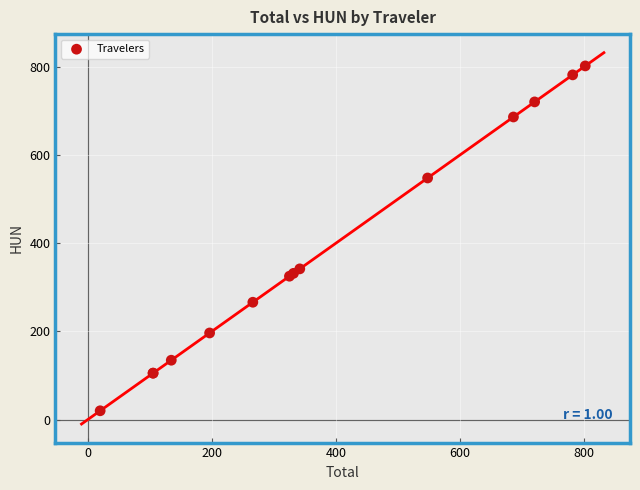

What Y value in the scatter plot is closest to 410?

341.7